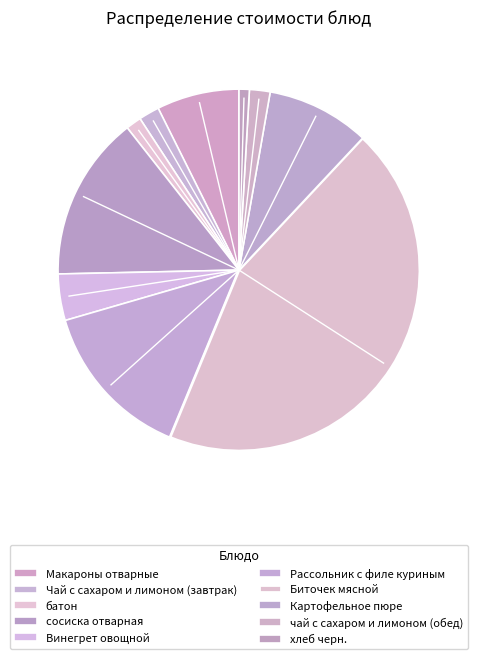

Which slice is the largest?

Биточек мясной